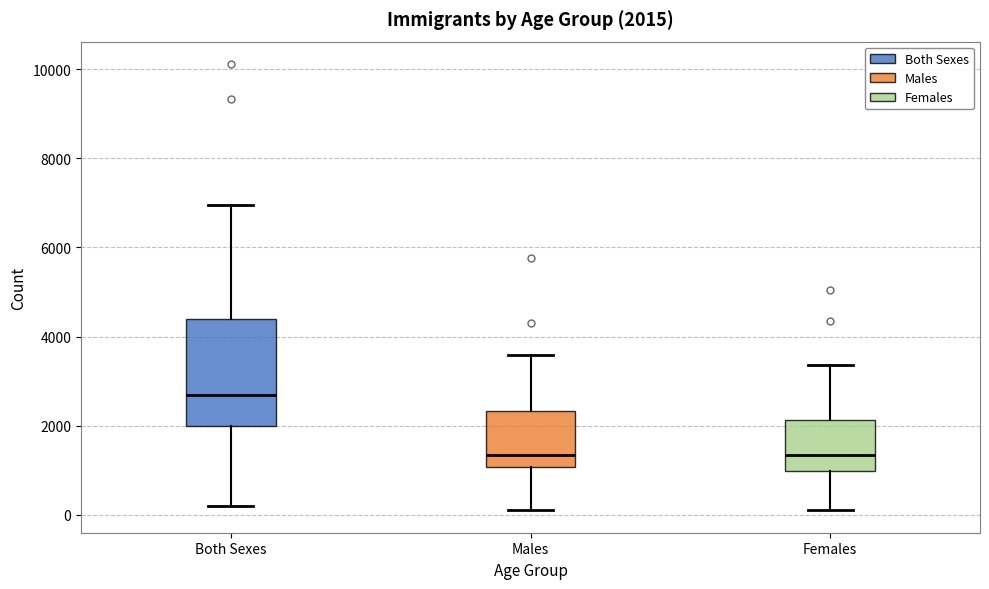

Which box has the highest median line?

Both Sexes